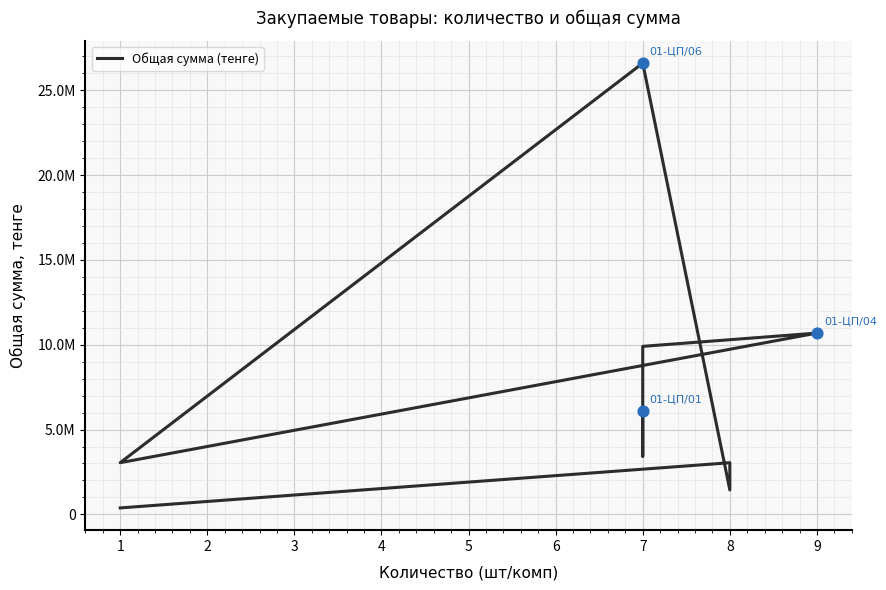

What is the change in value from 9 to 7?

+15912293